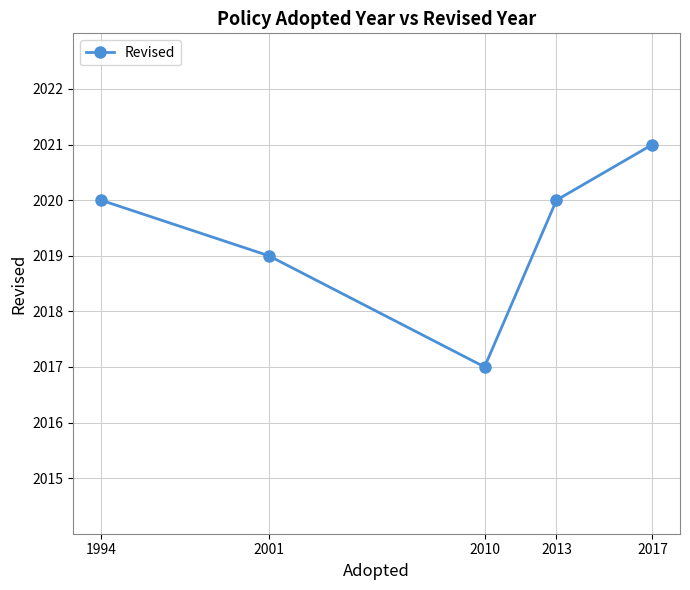

What is the difference between the values at 2010 and 2017?

4